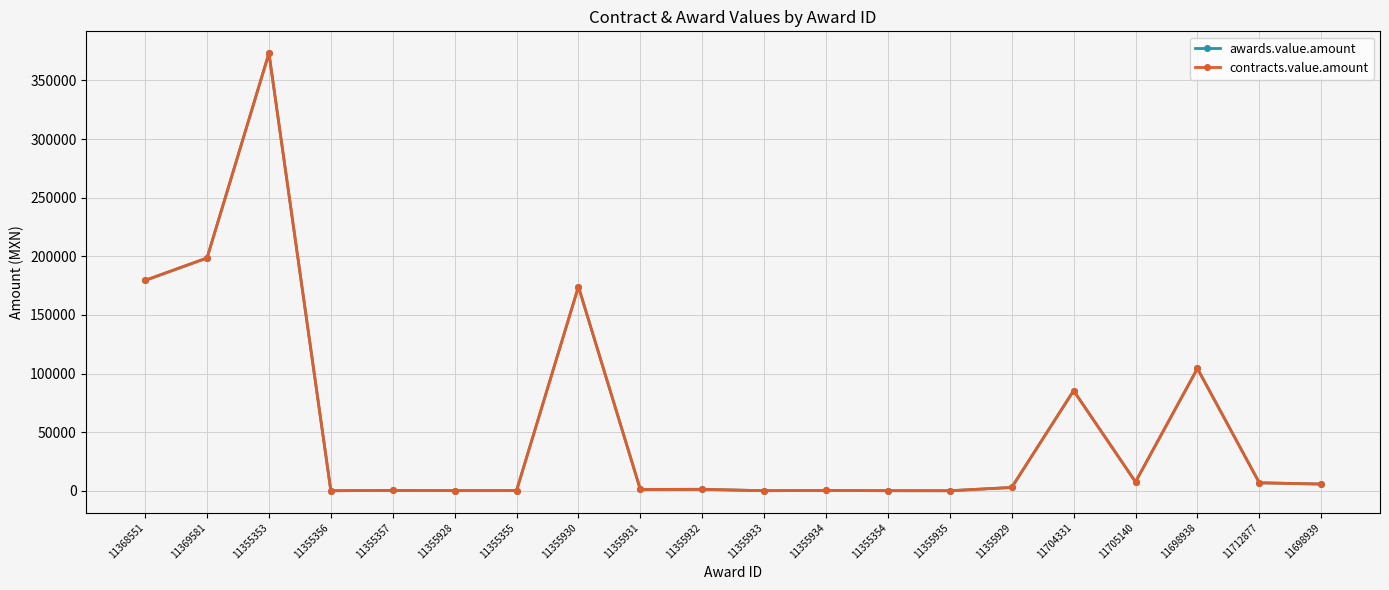

What is the label of the 6th point from the left?

11355928